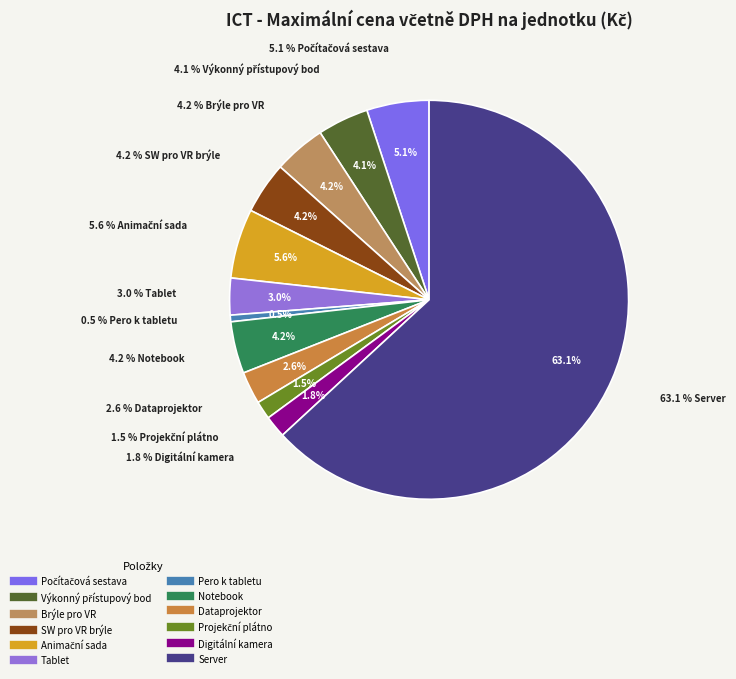

To the nearest percent, what portion does Animační sada represent?

6%